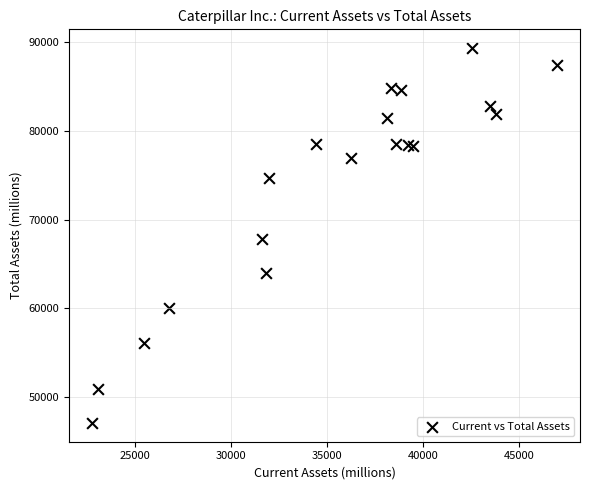

What is the range of Y values (max minus min)?

42287